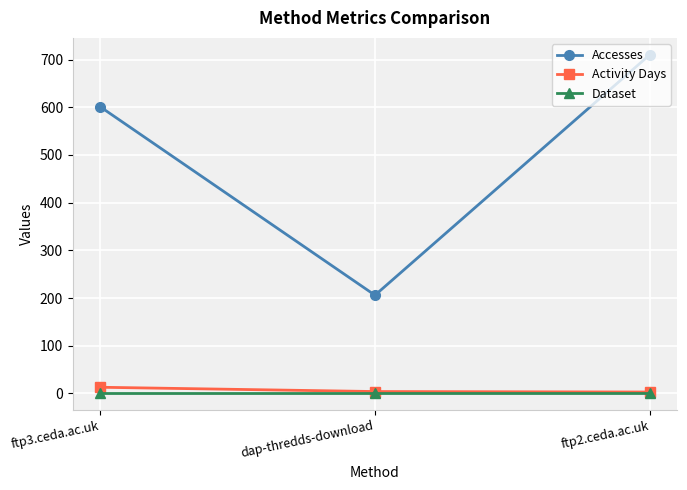

List the labels in order of Accesses value, largest first.

ftp2.ceda.ac.uk, ftp3.ceda.ac.uk, dap-thredds-download